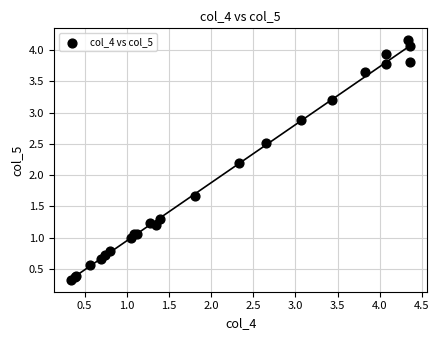

What Y value in the scatter plot is closest to 2?

2.2